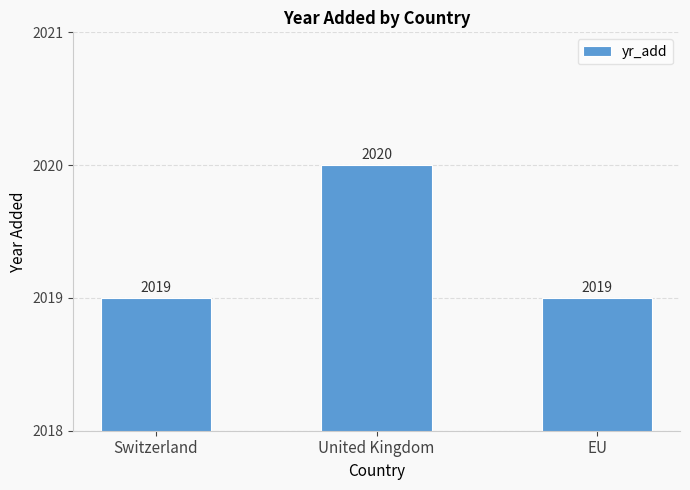

Count the number of data series in this chart.

1